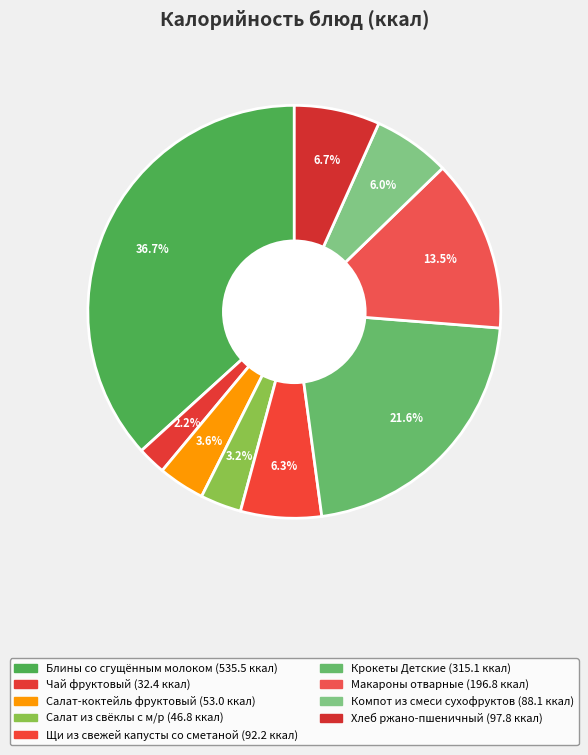

How many slices are in this pie chart?

9